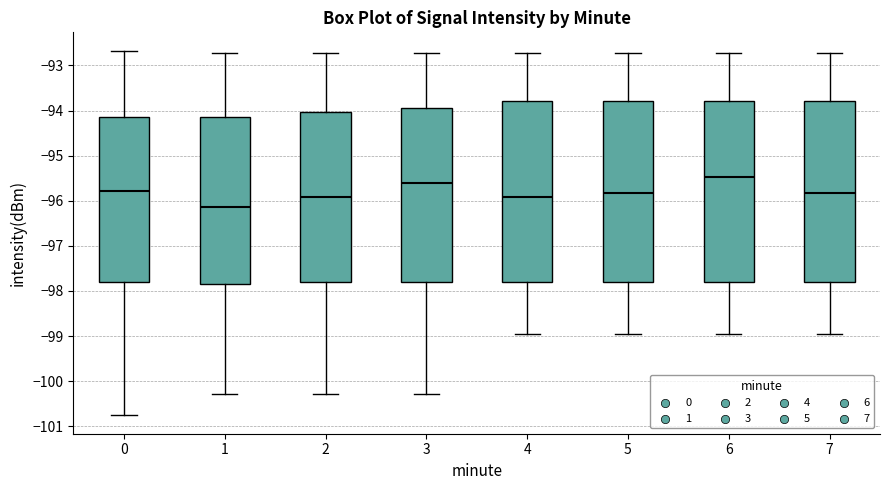

Reading left to right, transcribe this box plot: for each box, give where its median line is, the range the box spans, and where its two whiskers end, as read against the y-axis. The values are not printed on the chart, so give them approximately, as read against the axis.

0: median -95.8, box -97.8 to -94.1, whiskers -100.8 to -92.7
1: median -96.1, box -97.8 to -94.1, whiskers -100.3 to -92.7
2: median -95.9, box -97.8 to -94.0, whiskers -100.3 to -92.7
3: median -95.6, box -97.8 to -93.9, whiskers -100.3 to -92.7
4: median -95.9, box -97.8 to -93.8, whiskers -98.9 to -92.7
5: median -95.8, box -97.8 to -93.8, whiskers -98.9 to -92.7
6: median -95.5, box -97.8 to -93.8, whiskers -98.9 to -92.7
7: median -95.8, box -97.8 to -93.8, whiskers -98.9 to -92.7